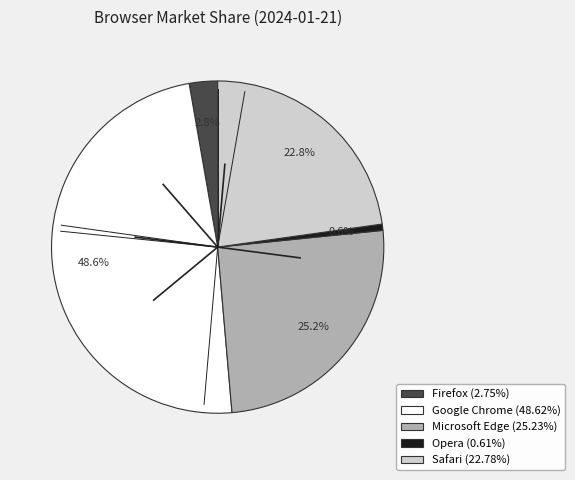

What is the largest slice in the pie chart?

Google Chrome